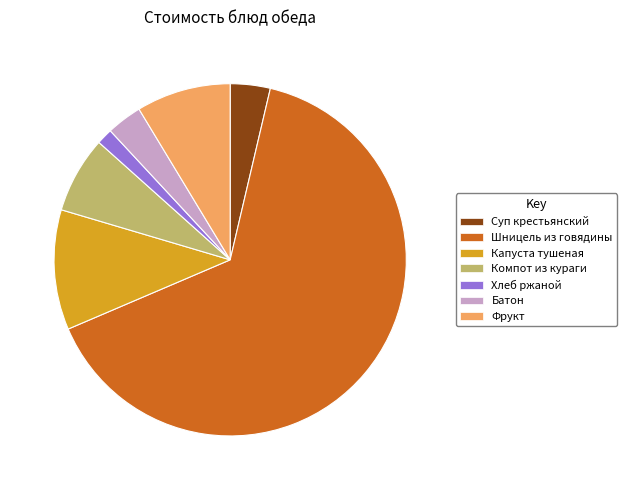

Does any single category account for the majority?

Yes